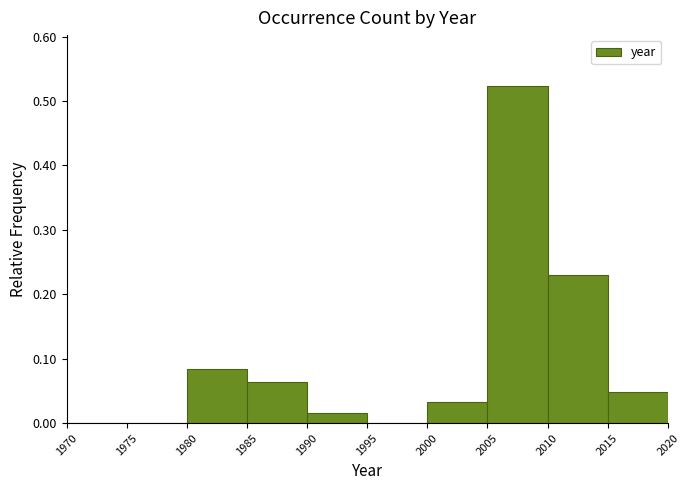

Over which range of the x-axis is the bar tallest?

2005 to 2010